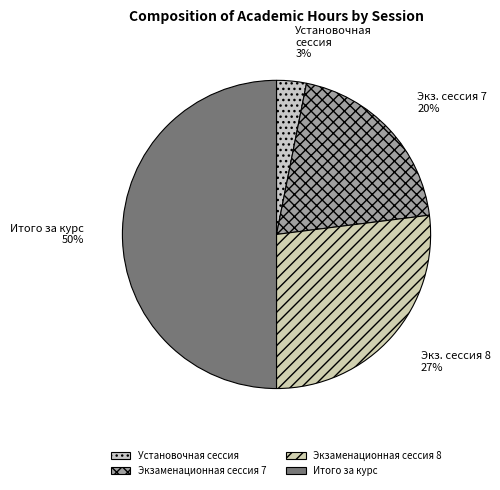

The Экзаменационная сессия 7 slice represents 31% of the pie. True or false?

False